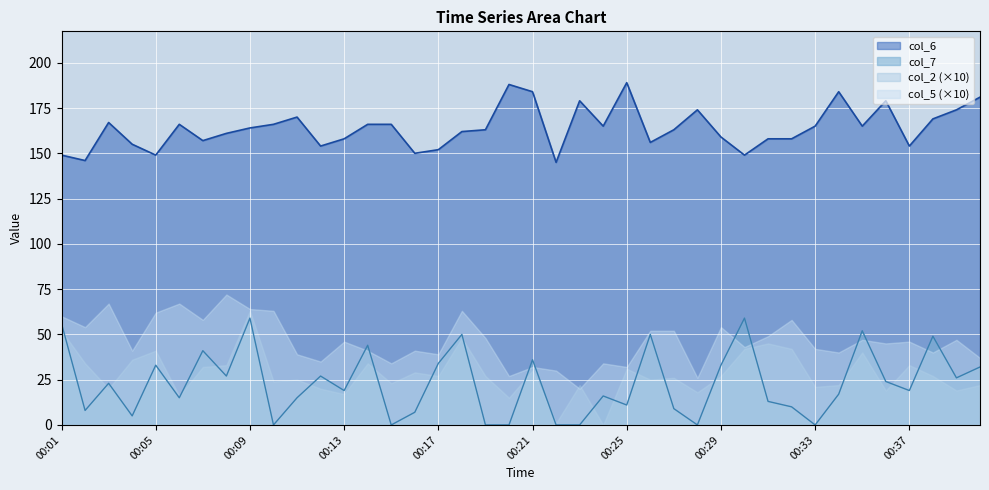

At which label does col_7 first exceed 19?

00:01